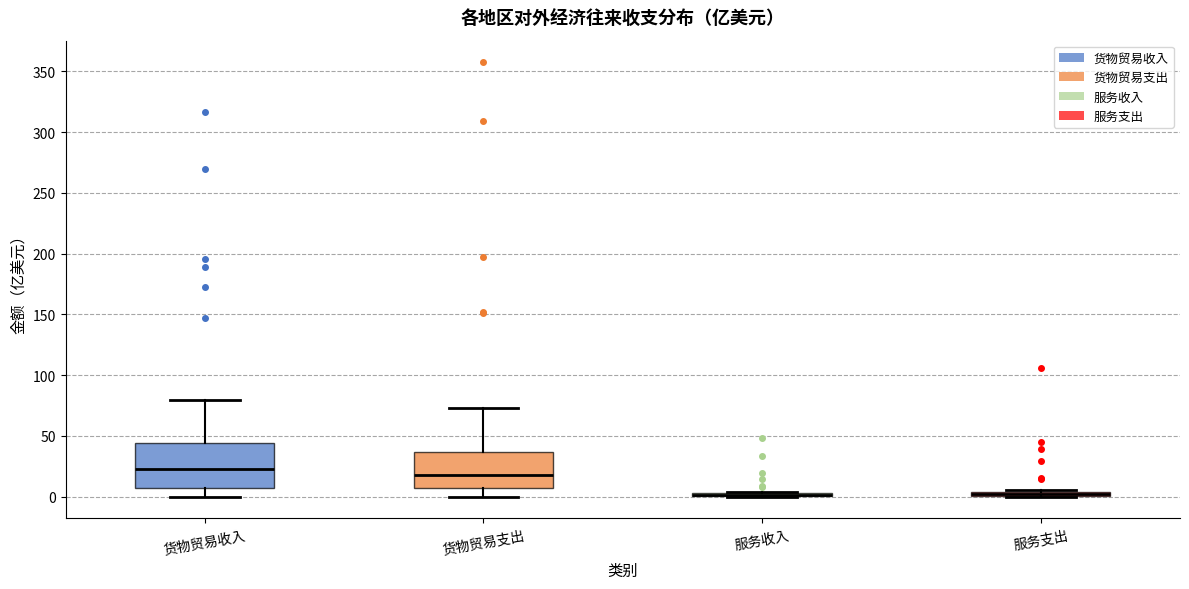

Which box is the tallest, from its lower edge to its upper edge?

货物贸易收入